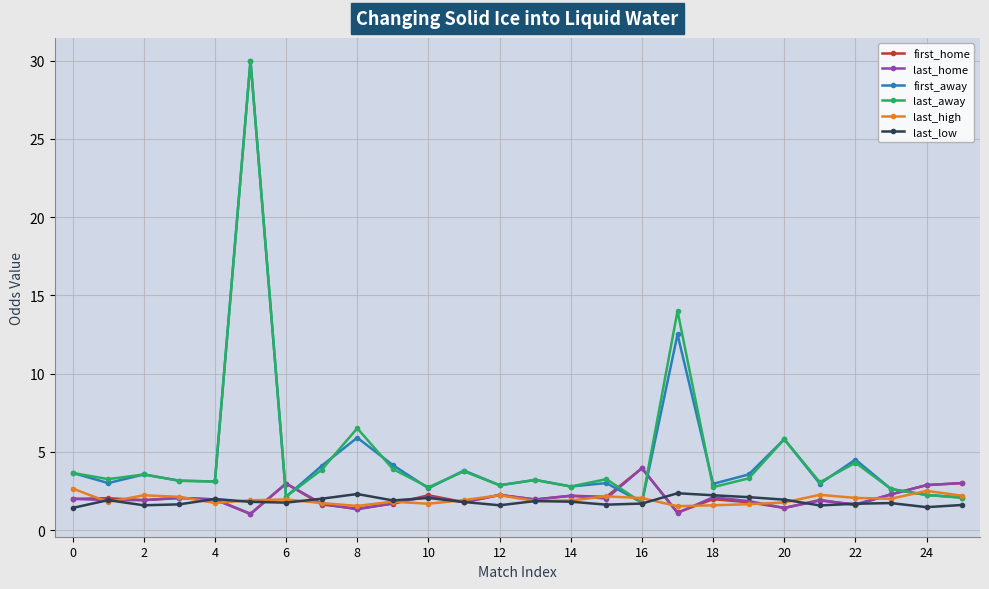

What is the value of the first_away point at the 26th from the left?

2.1